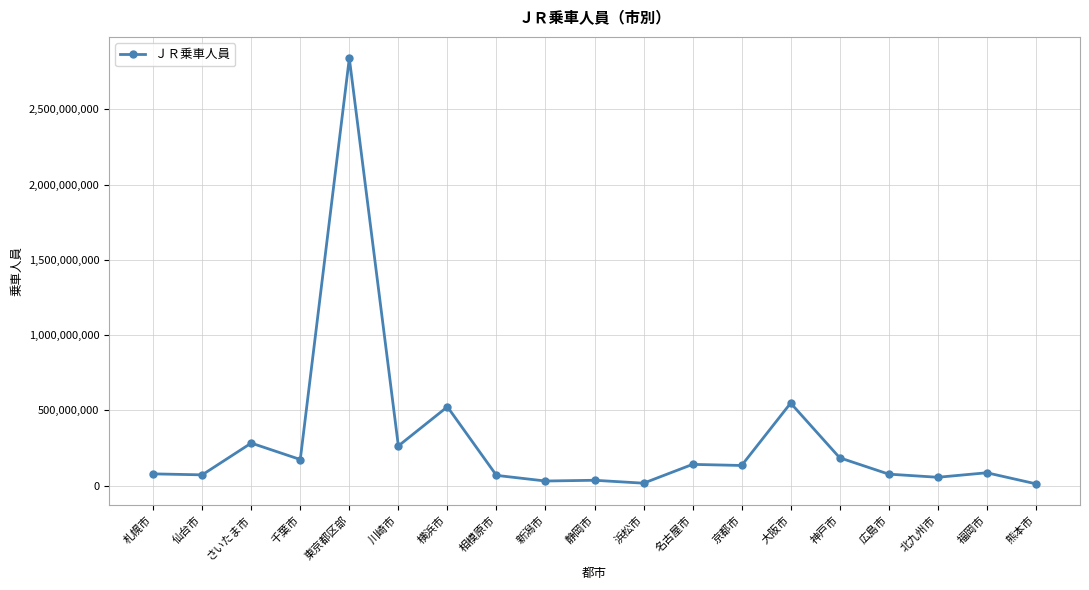

Which has a higher value, 広島市 or 千葉市?

千葉市